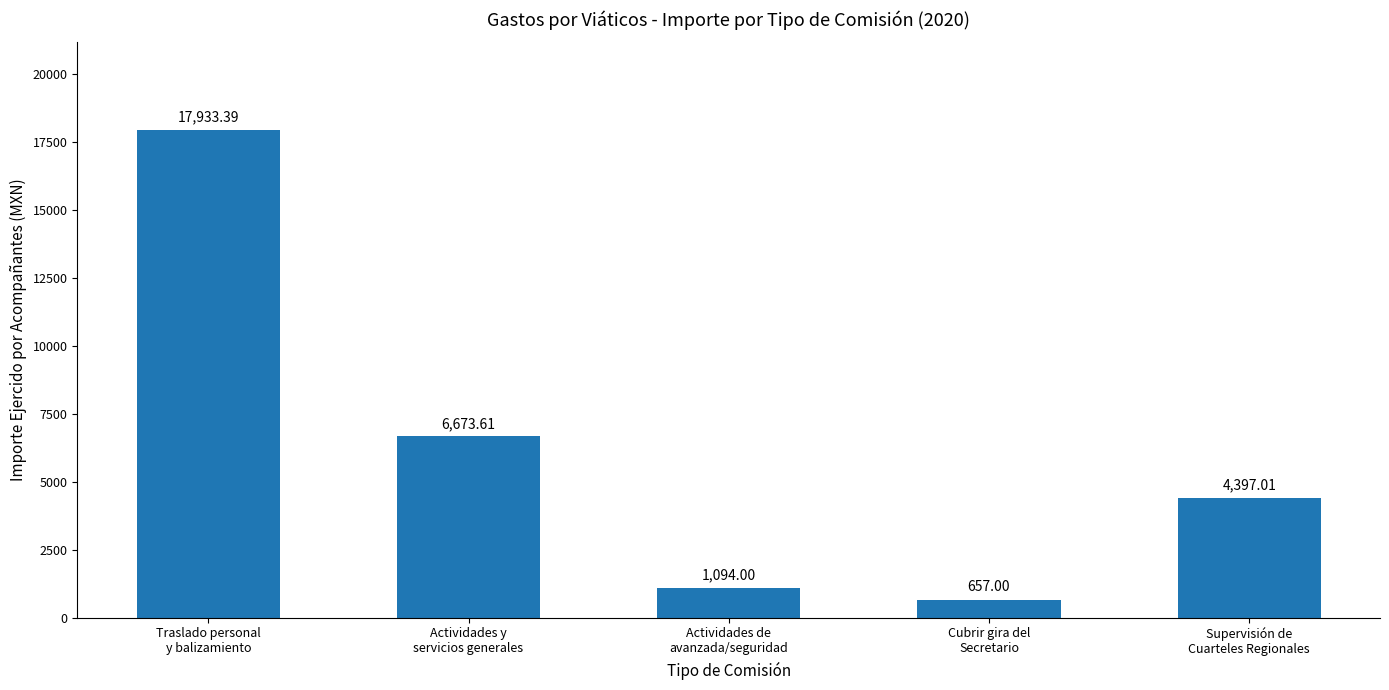

Does the chart contain any negative values?

No